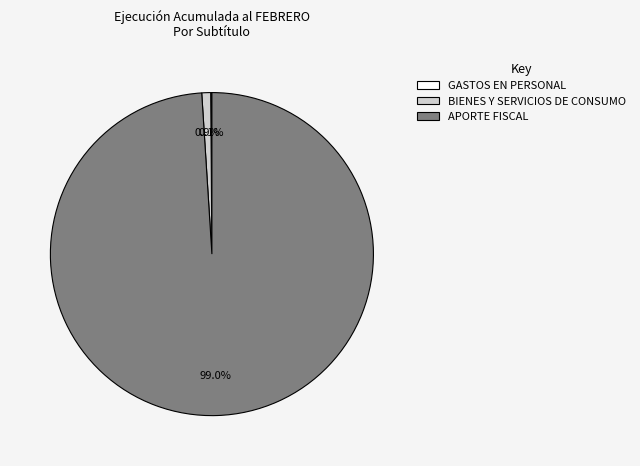

Is there any slice that represents more than half of the pie?

Yes